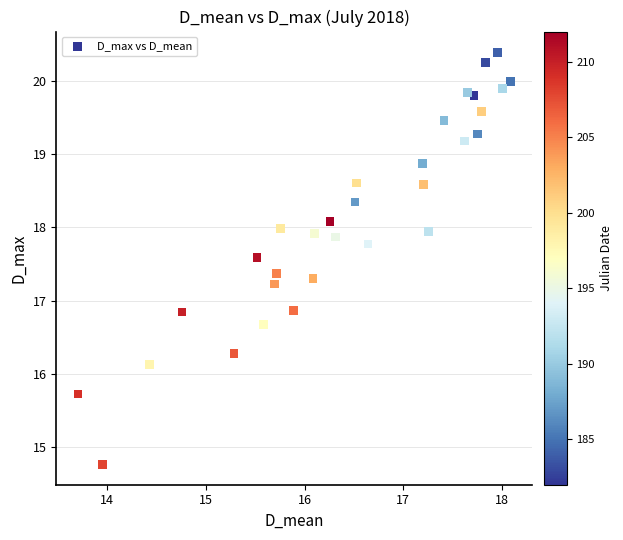

What is the range of X values (max minus min)?

4.4